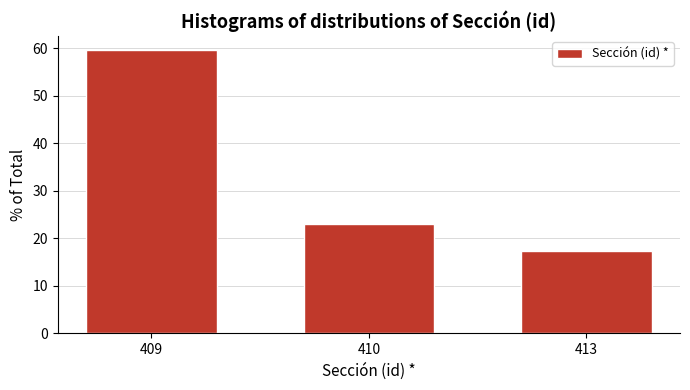

Reading left to right, list all the values displayed in this chart.

409=59.6	410=23.1	413=17.3